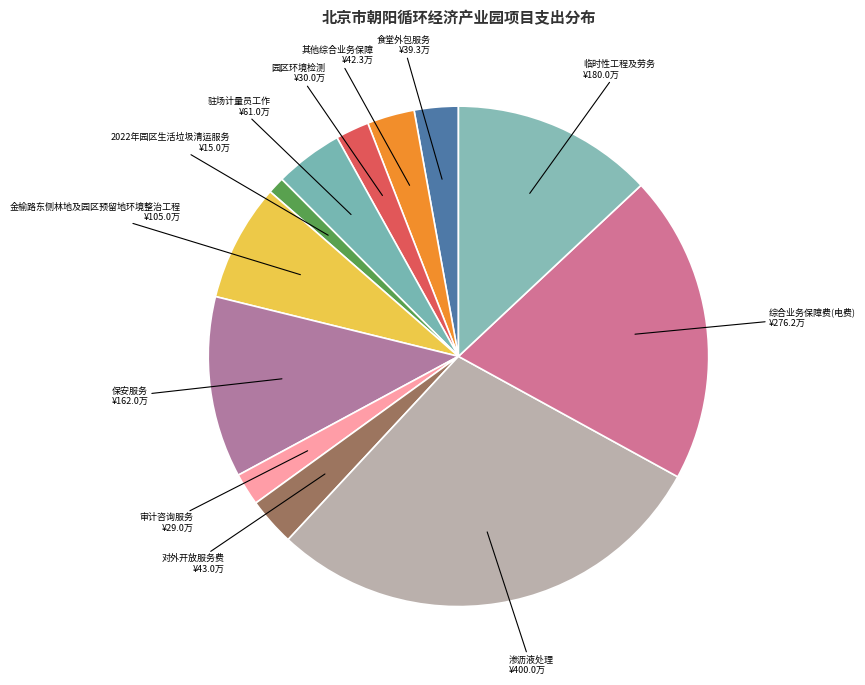

Is the sum of 驻场计量员工作 and 临时性工程及劳务 greater than half?

No